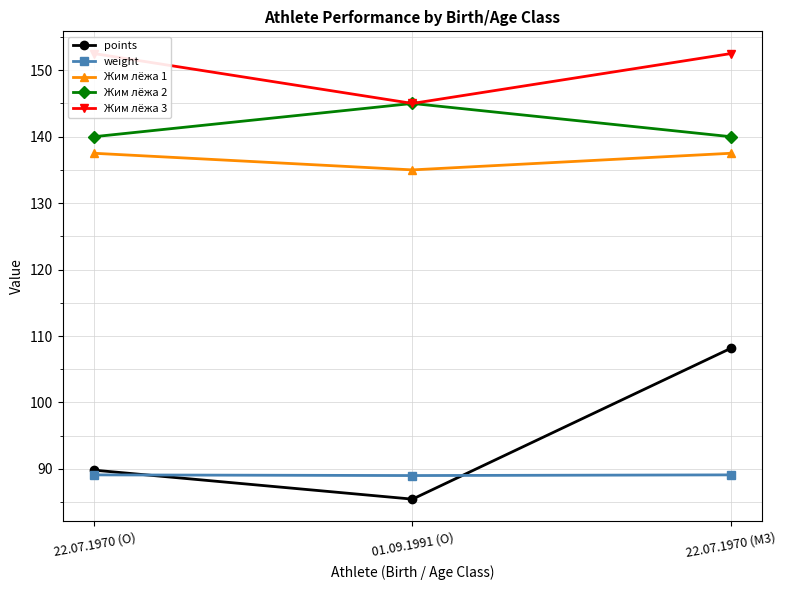

What is the spread (max minus min) of values at 01.09.1991 (O)?

59.5